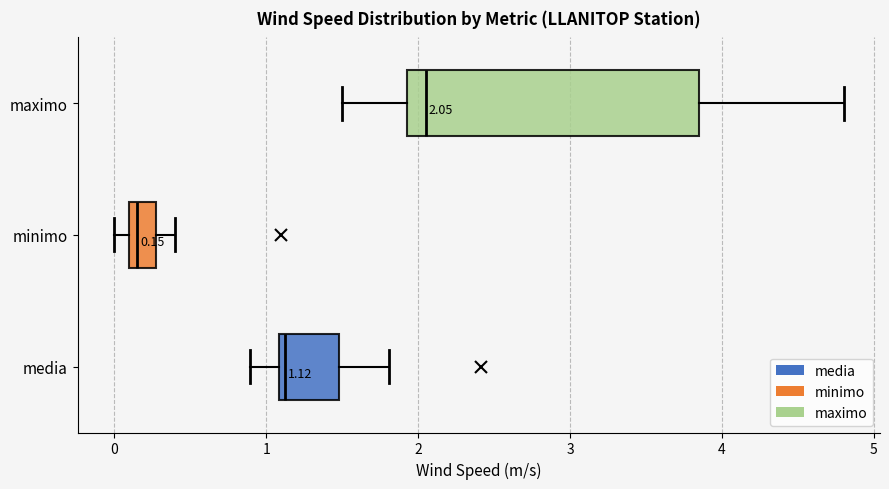

Comparing the boxes themselves (not the whiskers), which one is the widest?

maximo